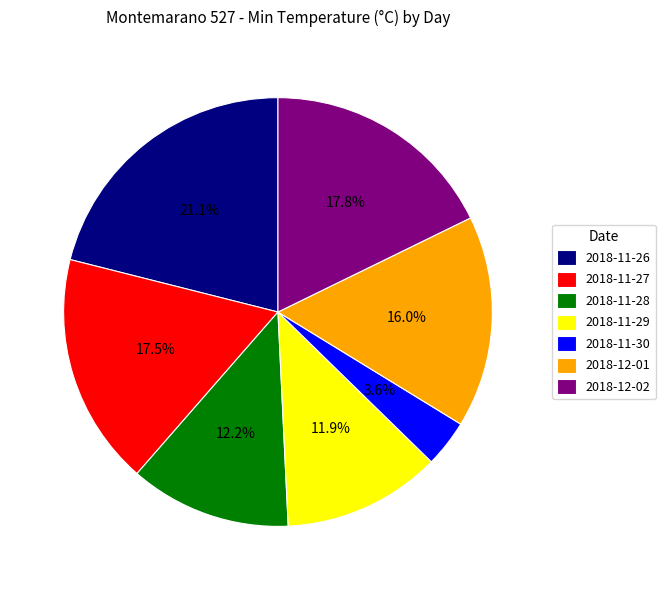

Which category has the smallest portion of the pie?

2018-11-30